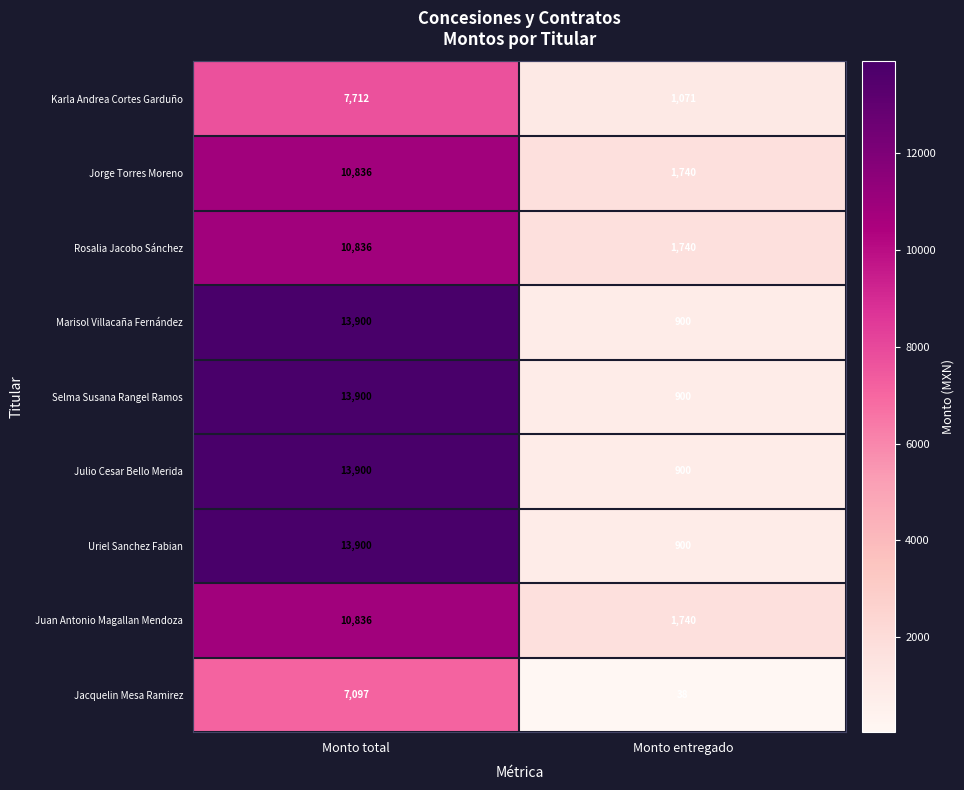

What is the sum of the Juan Antonio Magallan Mendoza values at Monto total and Monto entregado?

12576